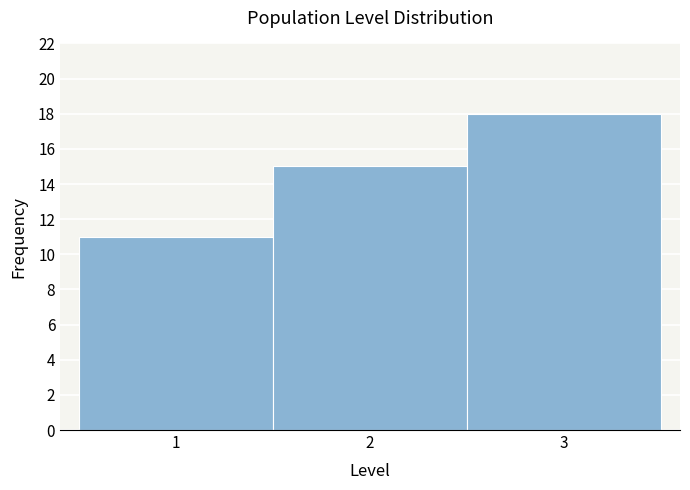

Reading left to right, transcribe this chart: for each bar, give the range it covers on the x-axis and its height. The values are not printed on the chart, so give them approximately, as read against the axis.

0.5 to 1.5: 11
1.5 to 2.5: 15
2.5 to 3.5: 18